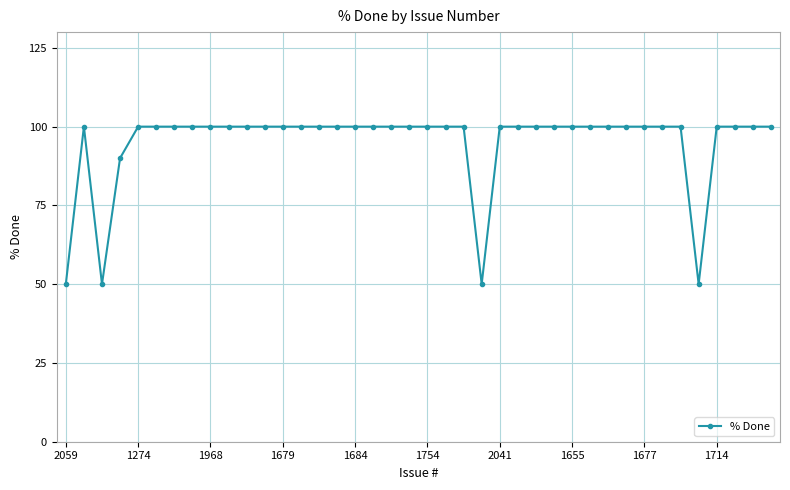

How many series are shown in this chart?

1